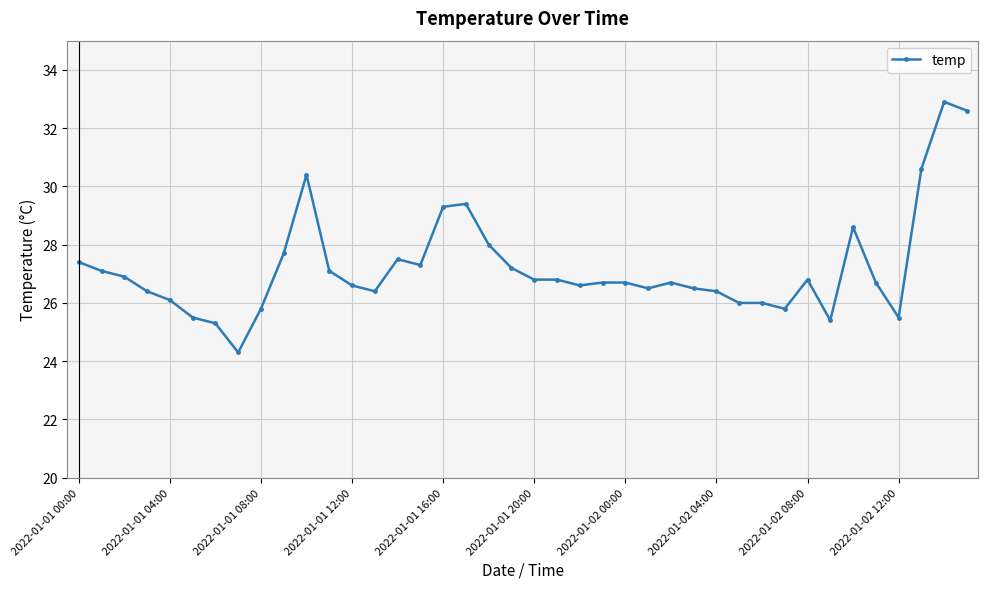

What is the difference between the maximum and minimum values?

8.6